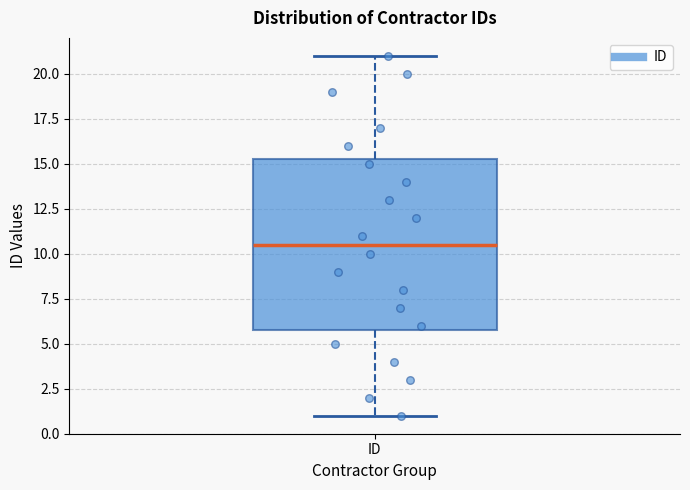

Read this box plot against the y-axis: the position of the median line, the range covered by the box, and the ends of both whiskers. The values are not printed on the chart, so give them approximately, as read against the axis.

median 10.5, box 6.0 to 15.5, whiskers 1.0 to 21.0